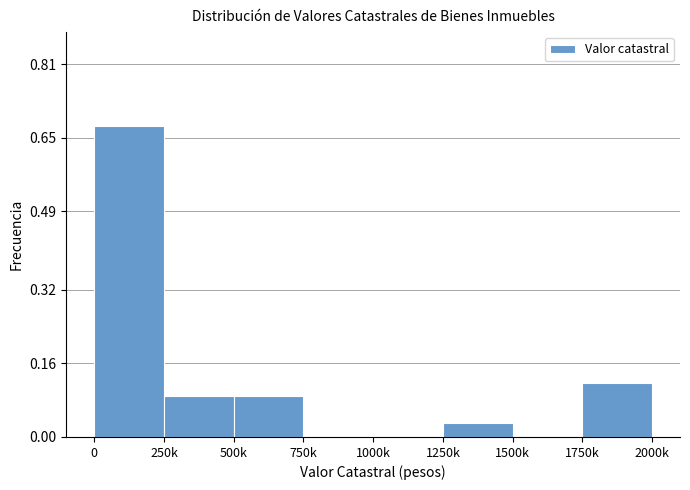

What is the sum of all values?

1.0